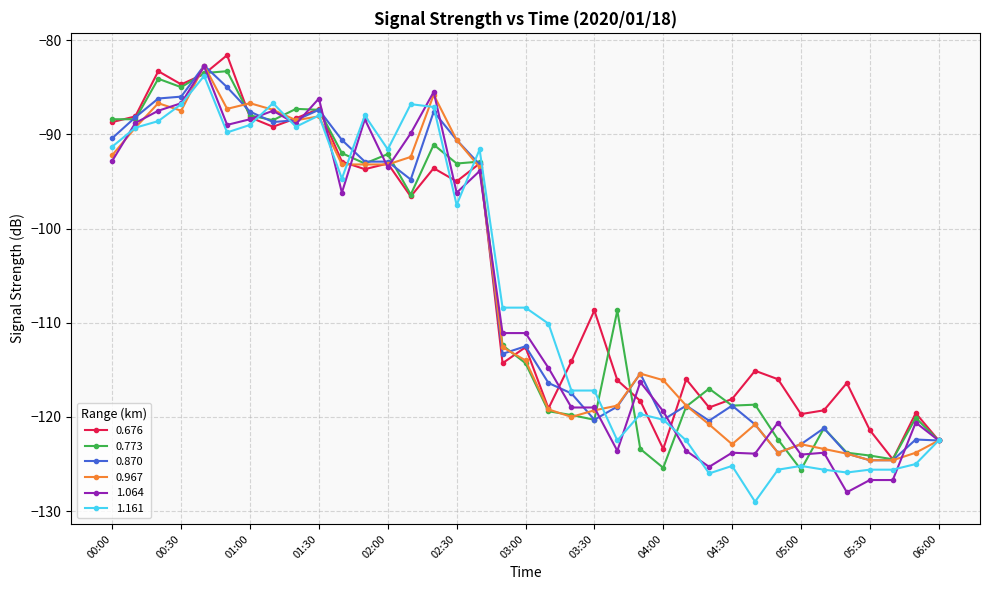

What is the value of the 0.676 point at the 31st from the left?

-119.7